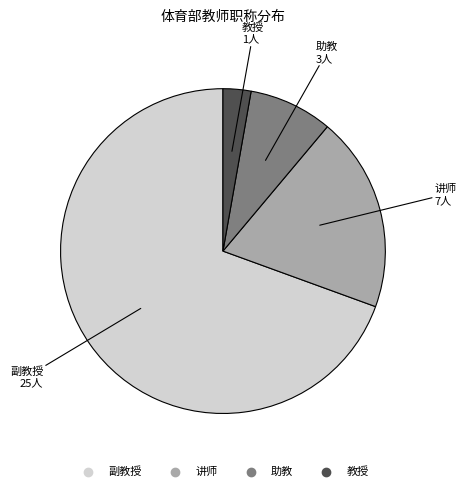

True or false: 助教 accounts for 2% of the total.

False